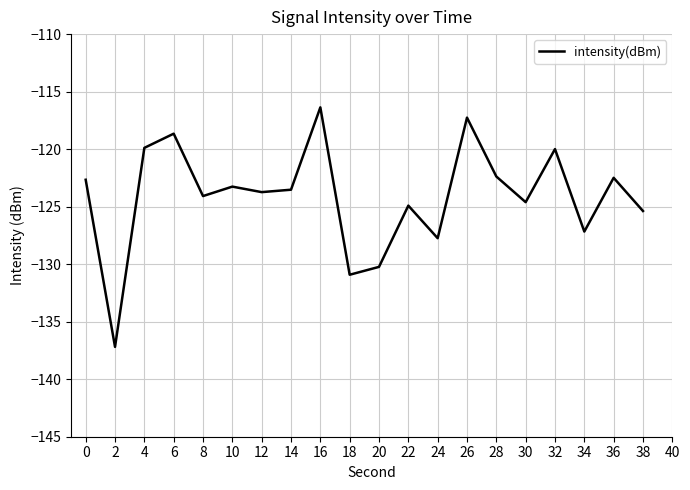

At which label is the value closest to -126?

38